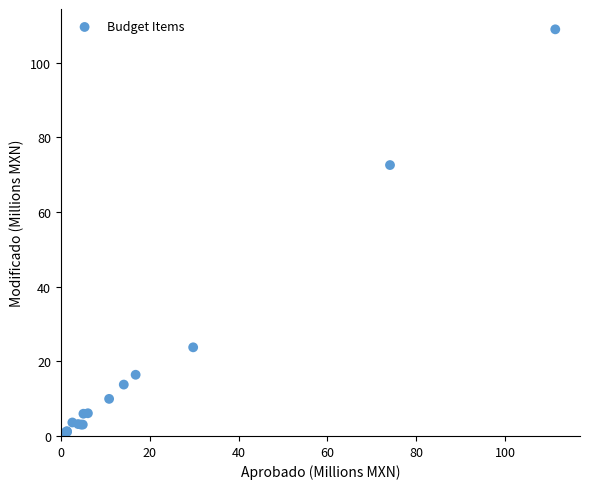

What Y value in the scatter plot is closest to 54?

72.6